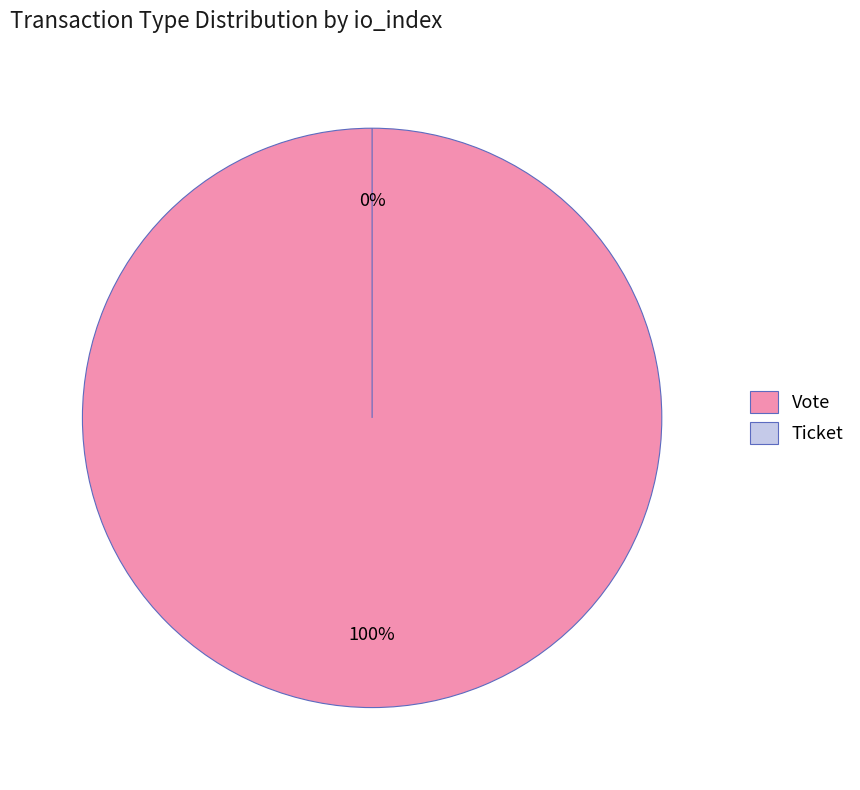

Which slice represents more than half of the pie?

Vote